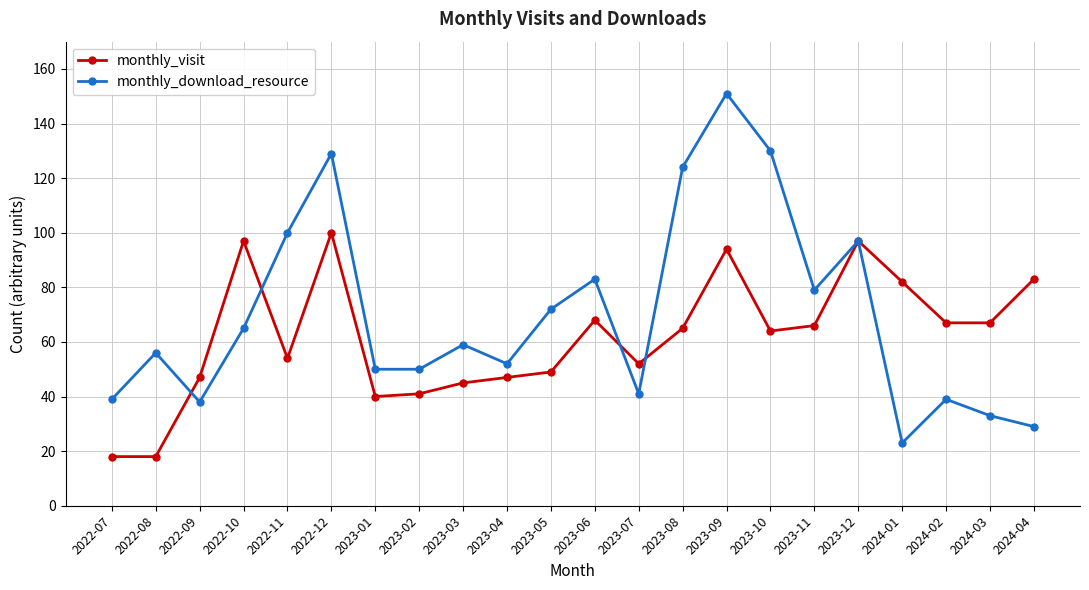

True or false: monthly_visit and monthly_download_resource cross at least once.

True